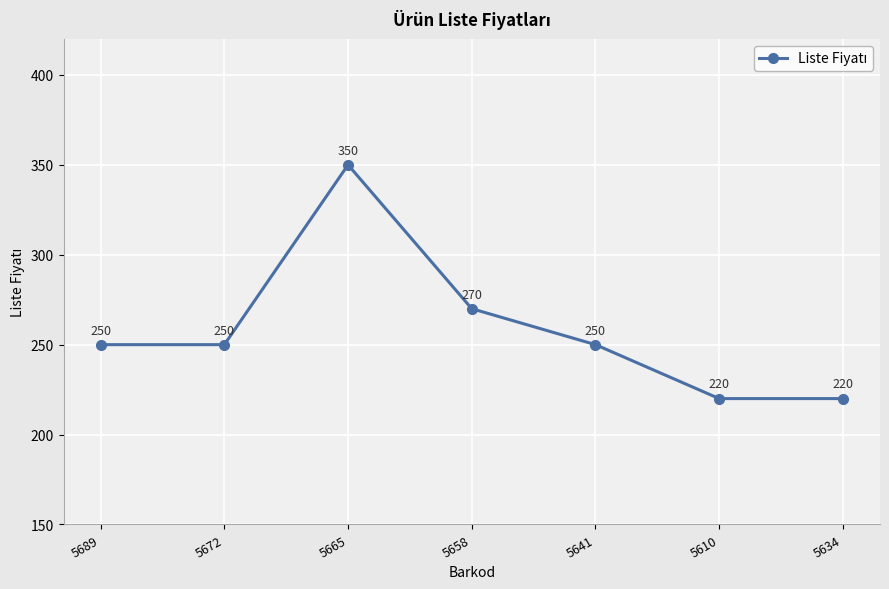

True or false: the data shows 234 at 5665.

False